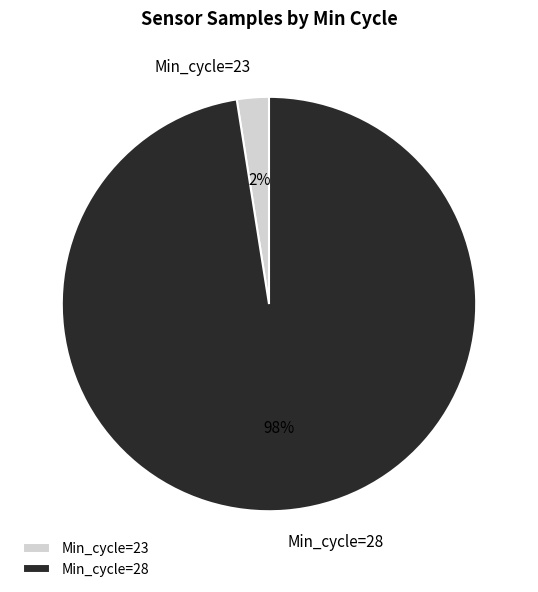

Between Min_cycle=23 and Min_cycle=28, which is larger?

Min_cycle=28